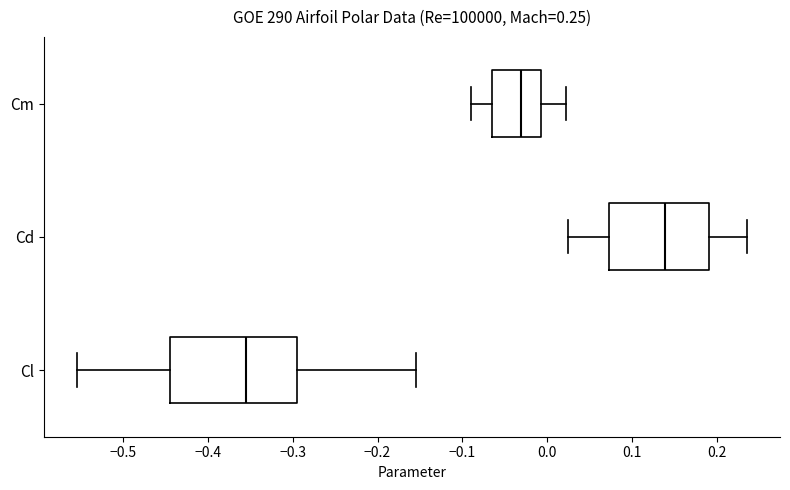

Which box has the furthest to the left median line?

Cl